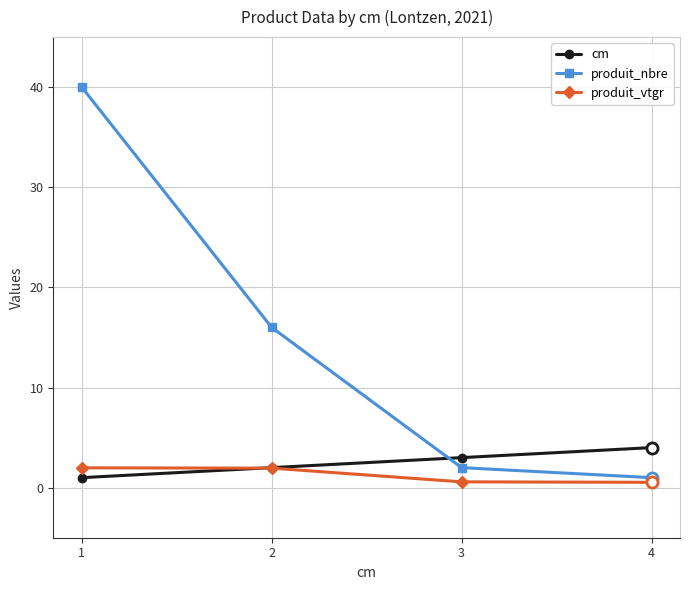

Which series has the largest total across all categories?

produit_nbre